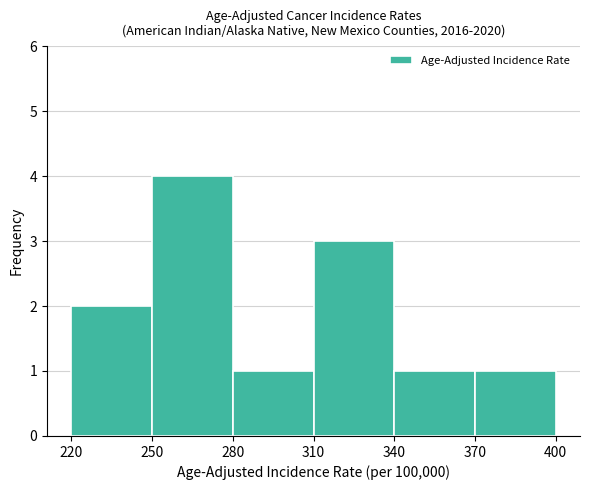

Over which range of the x-axis is the bar tallest?

250 to 280